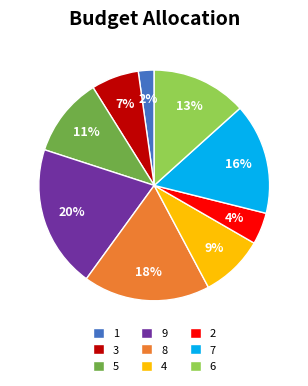

Combined, do 4 and 8 account for over 50%?

No